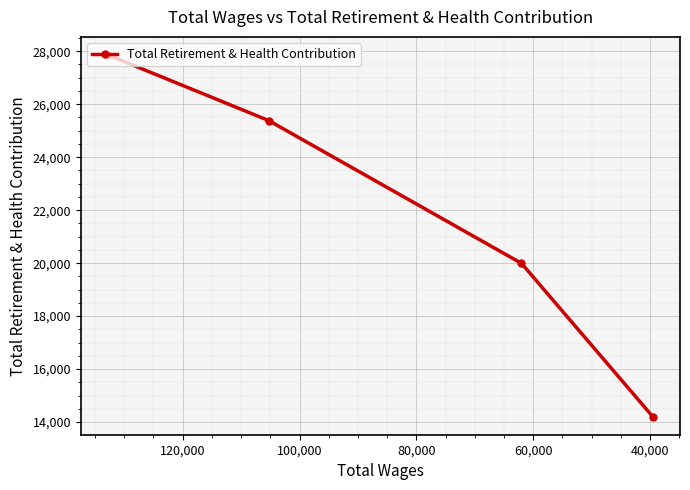

True or false: the data has more than 0 interior local peaks.

False